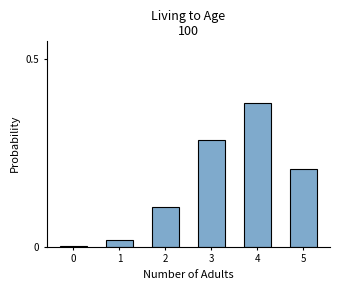

Is it true that the value at 2 is 0.1?

True